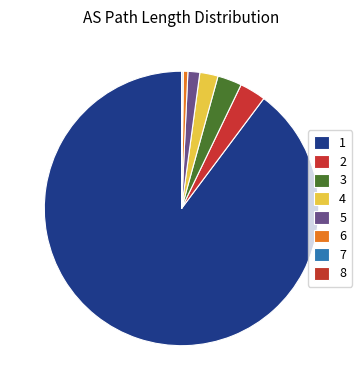

Is it true that 1 is 90% of the pie?

True